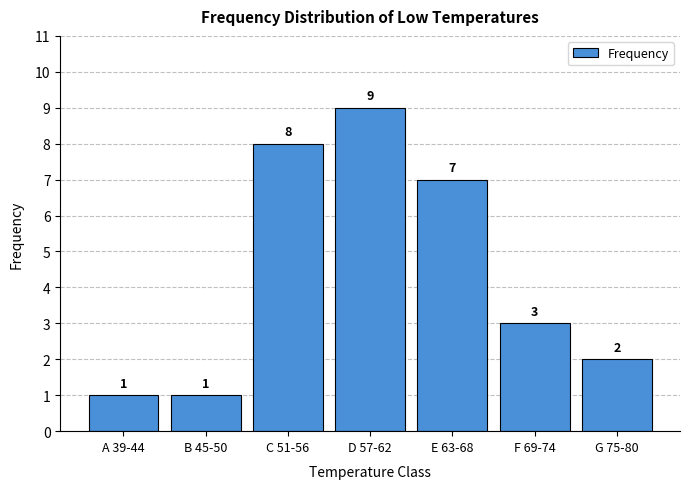

Reading right to left, extract all data points from this chart.

G 75-80=2	F 69-74=3	E 63-68=7	D 57-62=9	C 51-56=8	B 45-50=1	A 39-44=1